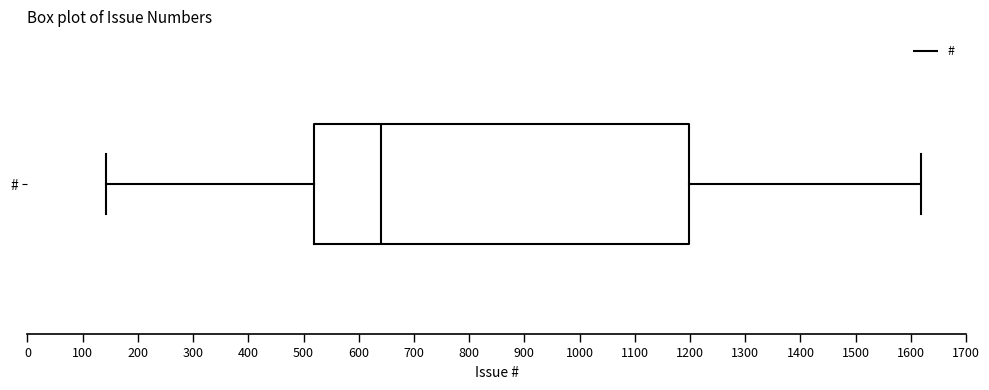

Read this box plot against the x-axis: the position of the median line, the range covered by the box, and the ends of both whiskers. The values are not printed on the chart, so give them approximately, as read against the axis.

median 640, box 520 to 1200, whiskers 140 to 1620